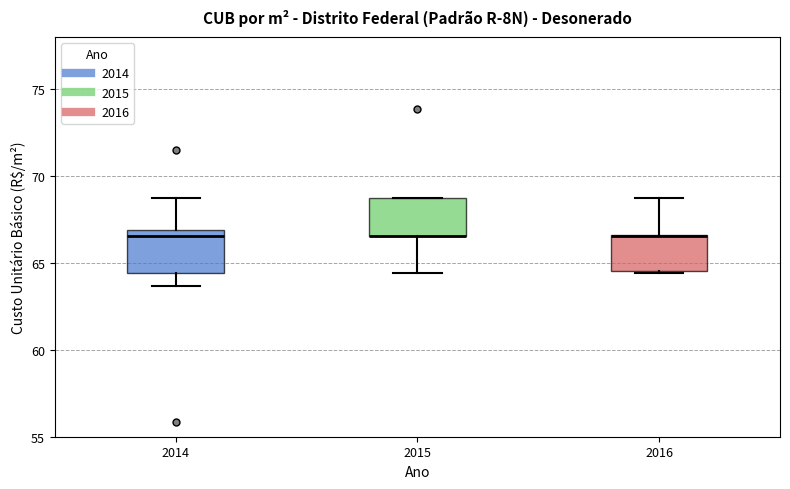

Where does the upper whisker of the box at x = 2016 end on the y-axis? The values are not printed on the chart, so give them approximately, as read against the axis.

68.5